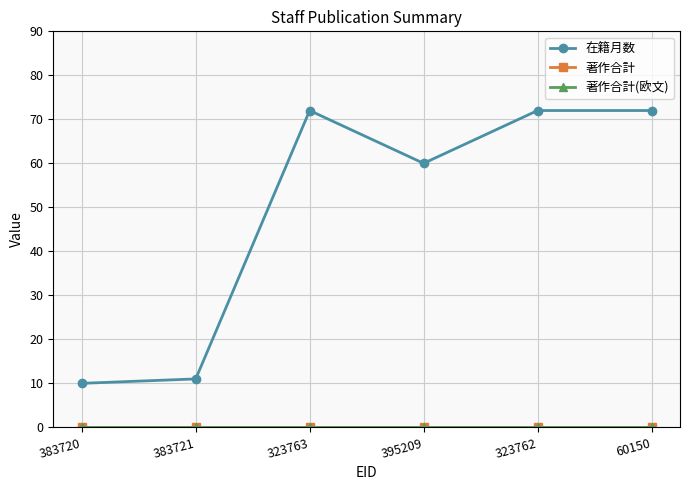

Which series changed the most between 323763 and 60150?

在籍月数